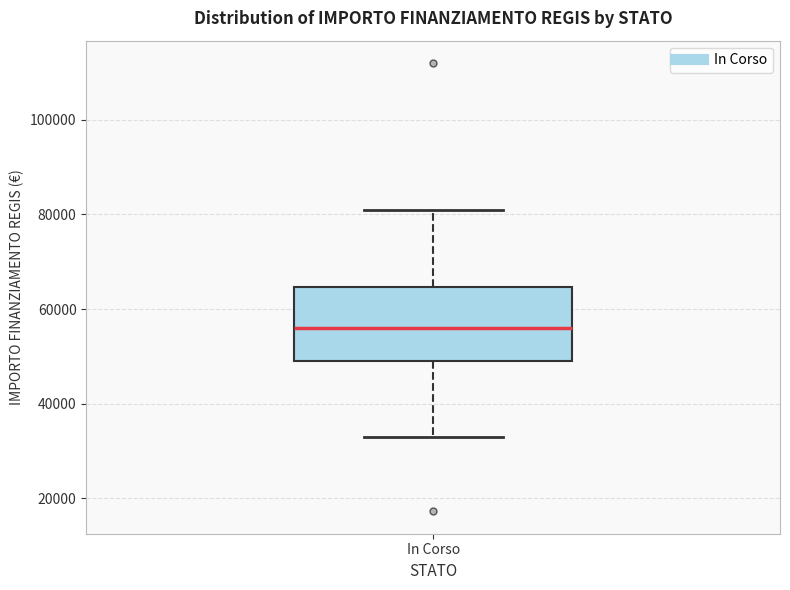

Read this box plot against the y-axis: the position of the median line, the range covered by the box, and the ends of both whiskers. The values are not printed on the chart, so give them approximately, as read against the axis.

median 56000, box 50000 to 64000, whiskers 32000 to 80000